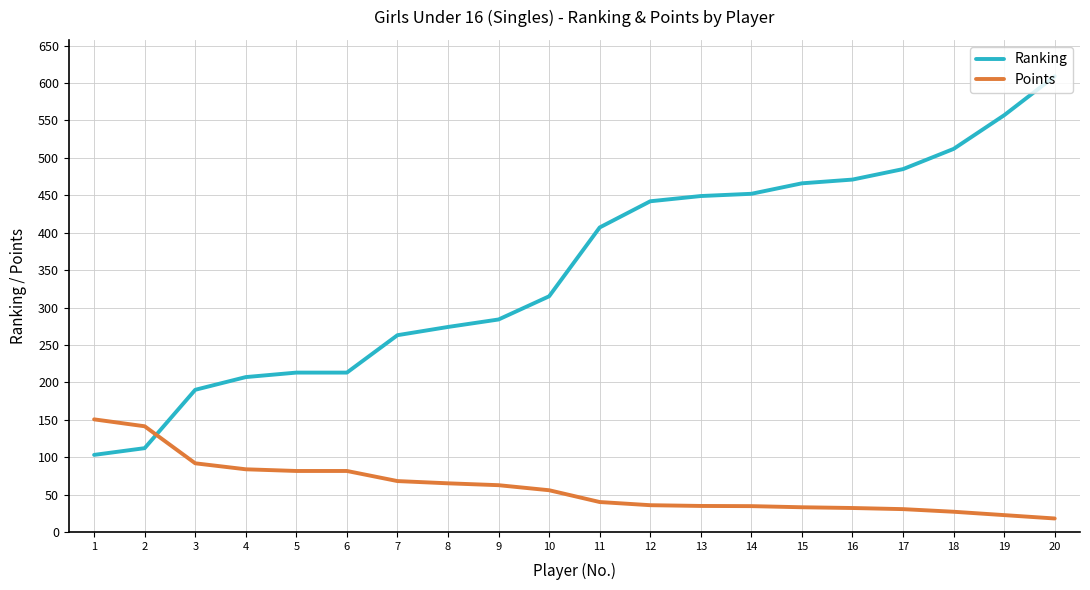

What is the approximate value of Ranking at 19?

557.0